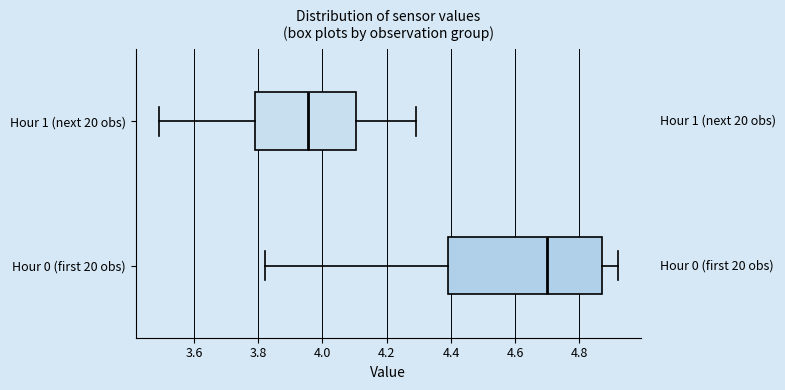

Reading bottom to top, transcribe this box plot: for each box, give where its median line is, the range the box spans, and where its two whiskers end, as read against the x-axis. The values are not printed on the chart, so give them approximately, as read against the axis.

Hour 0 (first 20 obs): median 4.70, box 4.40 to 4.88, whiskers 3.82 to 4.92
Hour 1 (next 20 obs): median 3.96, box 3.80 to 4.10, whiskers 3.50 to 4.30